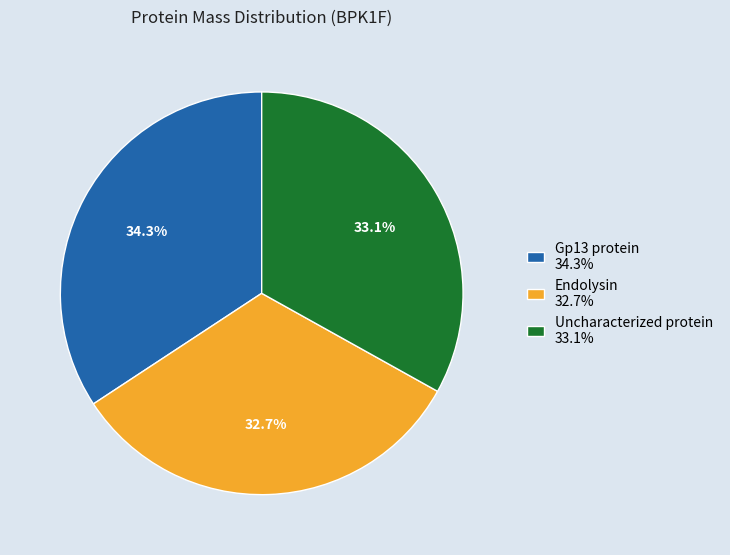

How many segments does this pie chart have?

3